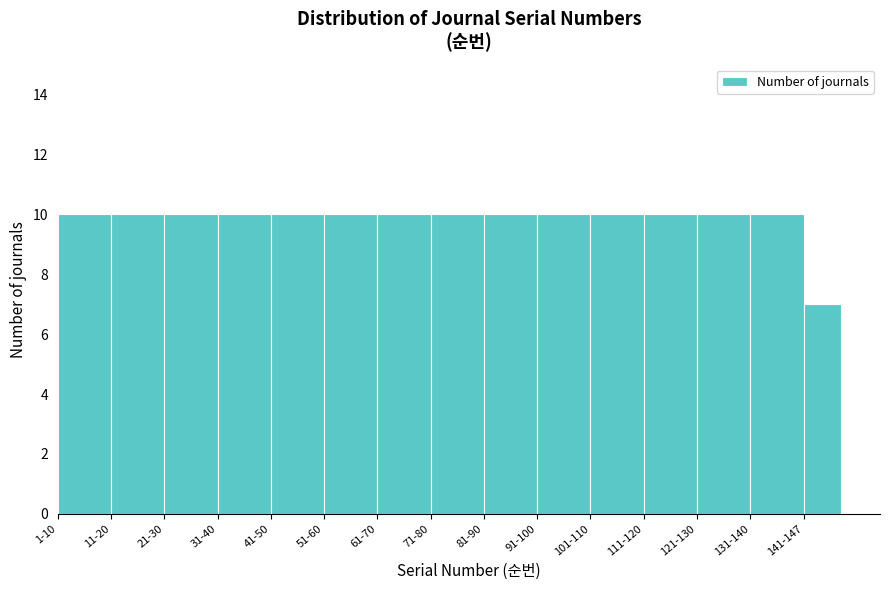

Reading right to left, list all the values displayed in this chart.

141-147=7	131-140=10	121-130=10	111-120=10	101-110=10	91-100=10	81-90=10	71-80=10	61-70=10	51-60=10	41-50=10	31-40=10	21-30=10	11-20=10	1-10=10